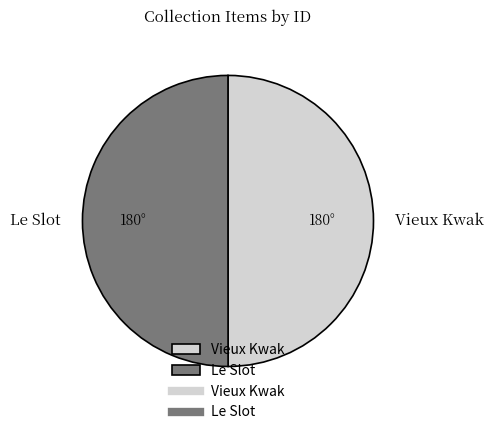

True or false: Vieux Kwak accounts for 43% of the total.

False